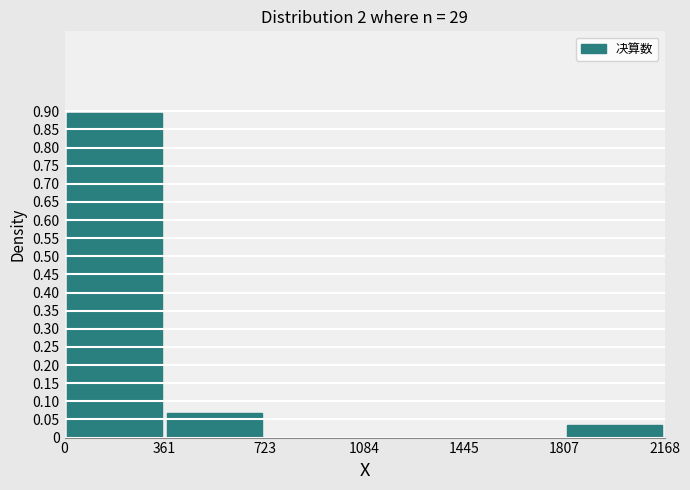

Reading left to right, list every bar in this chart as the range it spans on the x-axis followed by its height. The values are not printed on the chart, so give them approximately, as read against the axis.

0 to 361: 0.895
361 to 723: 0.070
723 to 1084: 0
1084 to 1445: 0
1445 to 1807: 0
1807 to 2168: 0.035